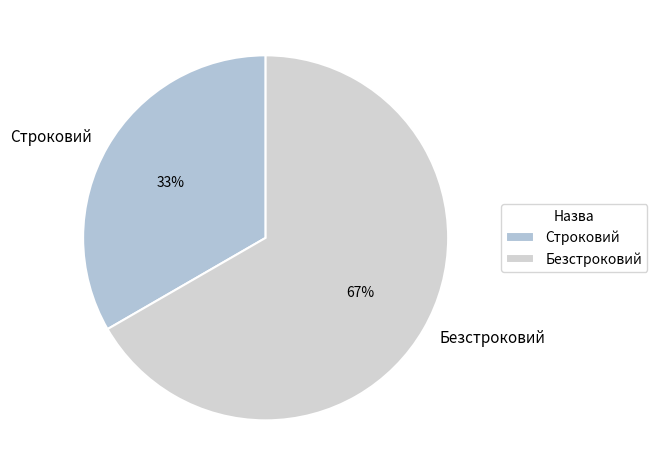

How many slices are in this pie chart?

2